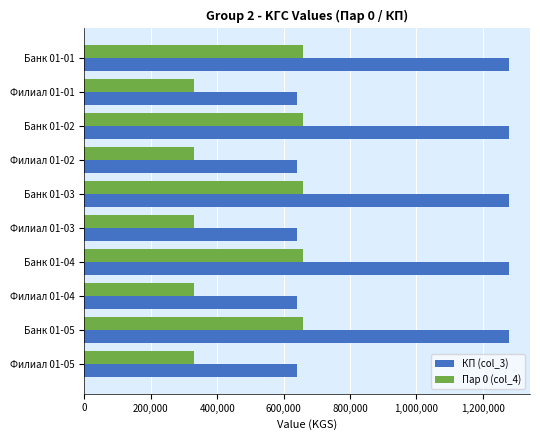

What is the minimum value shown in the chart?

328800